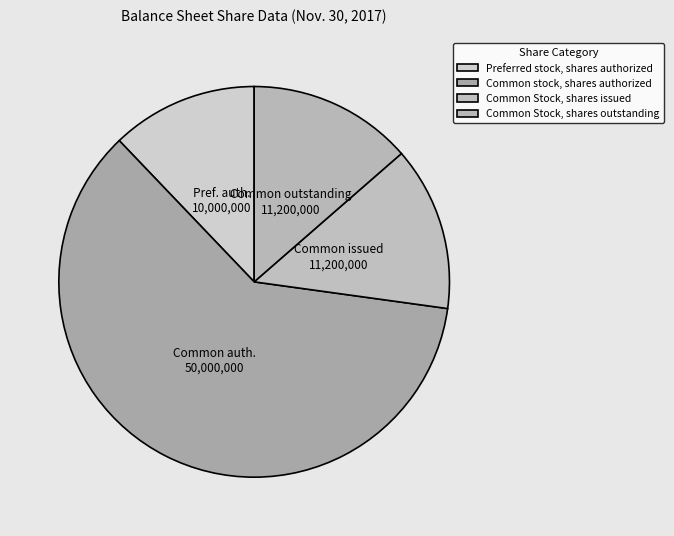

Combined, what portion of the pie is Common stock, shares authorized and Common Stock, shares issued?

74.3%